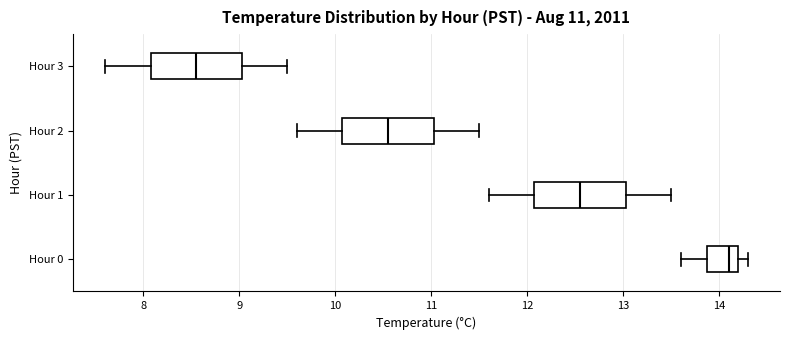

Which box's median line is the furthest to the left?

Hour 3